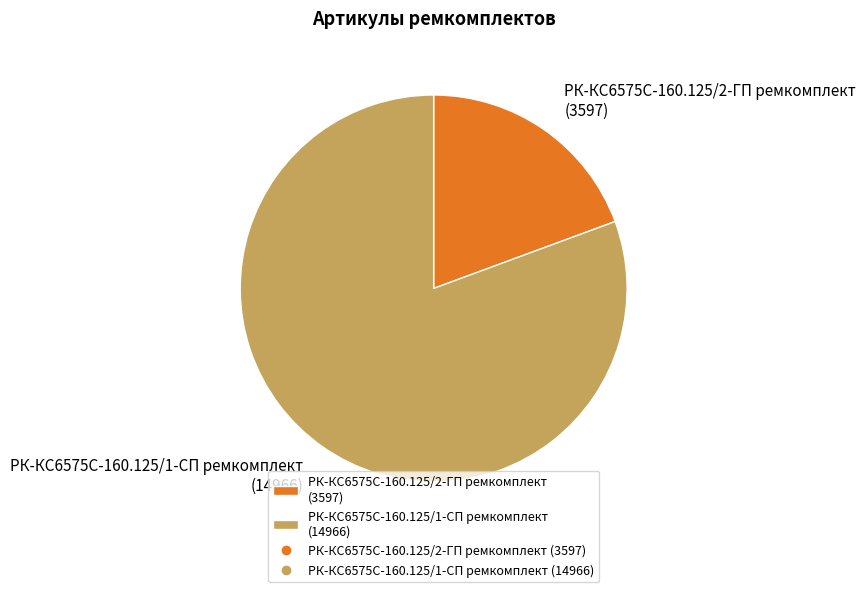

What is the ratio of the value at РК-КС6575С-160.125/1-СП ремкомплект to the value at РК-КС6575С-160.125/2-ГП ремкомплект?

4.2